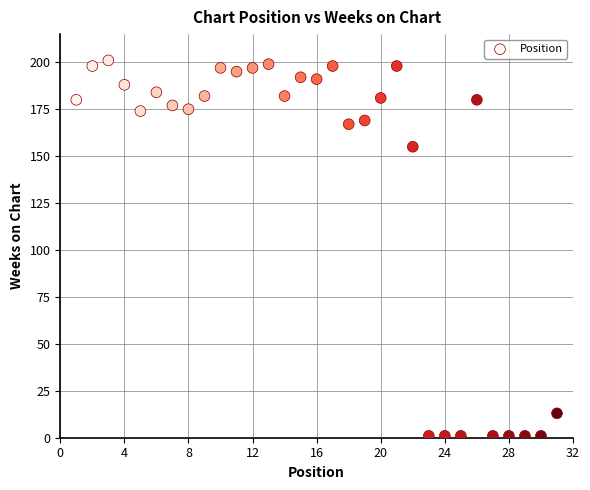

What is the range of X values (max minus min)?

30